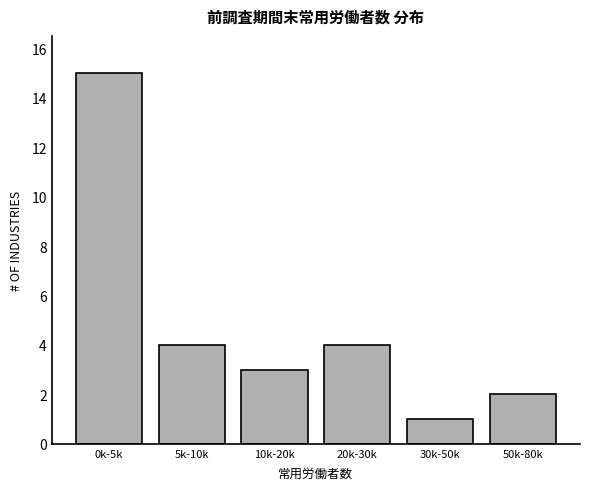

Reading left to right, transcribe all the data shown in this chart.

0k-5k=15	5k-10k=4	10k-20k=3	20k-30k=4	30k-50k=1	50k-80k=2